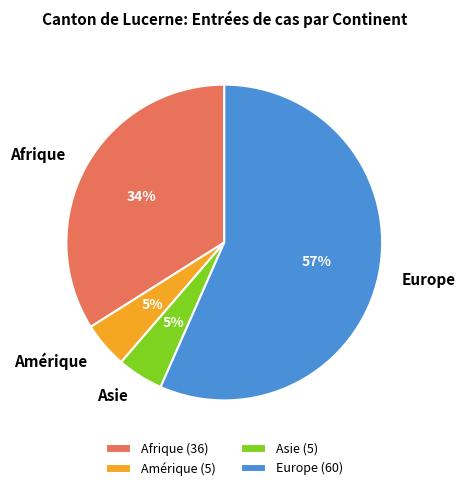

How many slices are in this pie chart?

4